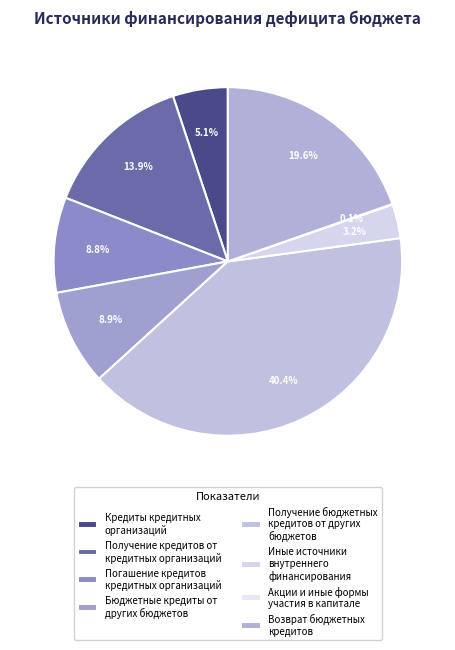

To the nearest percent, what is the difference between the Погашение кредитов кредитных организаций and Акции и иные формы участия в капитале slice percentages?

9%